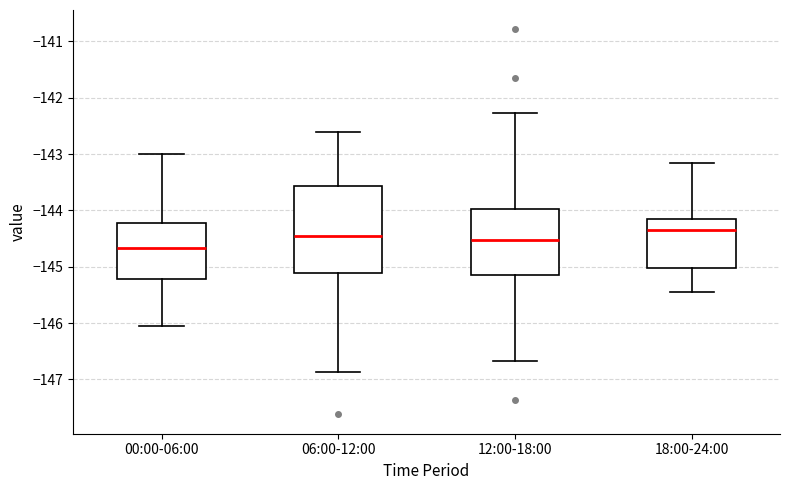

Reading left to right, transcribe this box plot: for each box, give where its median line is, the range the box spans, and where its two whiskers end, as read against the y-axis. The values are not printed on the chart, so give them approximately, as read against the axis.

00:00-06:00: median -144.7, box -145.2 to -144.2, whiskers -146.0 to -143.0
06:00-12:00: median -144.4, box -145.1 to -143.6, whiskers -146.9 to -142.6
12:00-18:00: median -144.5, box -145.1 to -144.0, whiskers -146.7 to -142.3
18:00-24:00: median -144.4, box -145.0 to -144.2, whiskers -145.4 to -143.2